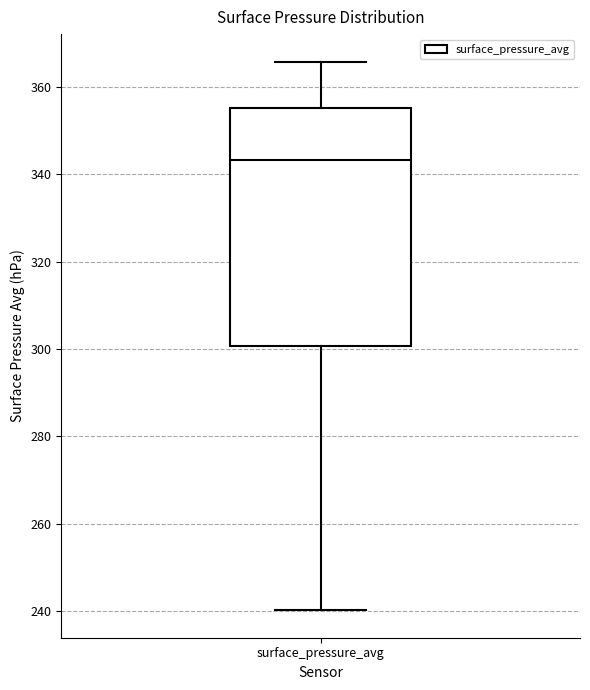

Where is the lower edge of the box for surface_pressure_avg on the y-axis? The values are not printed on the chart, so give them approximately, as read against the axis.

300